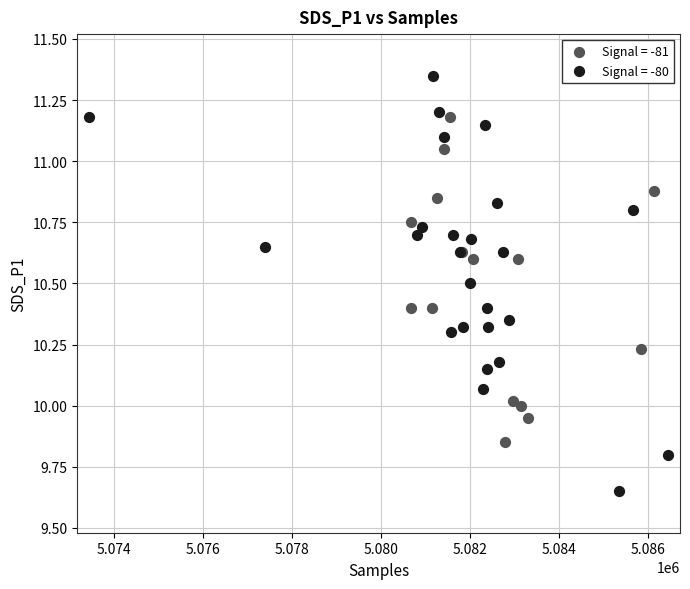

Which series contains the highest Y value?

Signal = -80